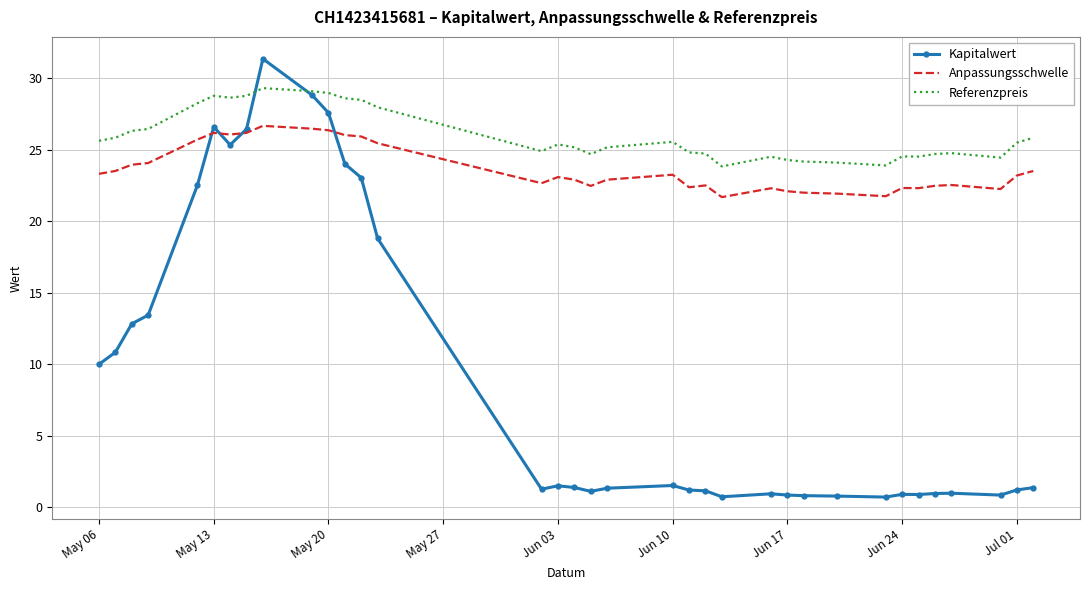

List the series in order of their peak value, lowest first.

Anpassungsschwelle, Referenzpreis, Kapitalwert